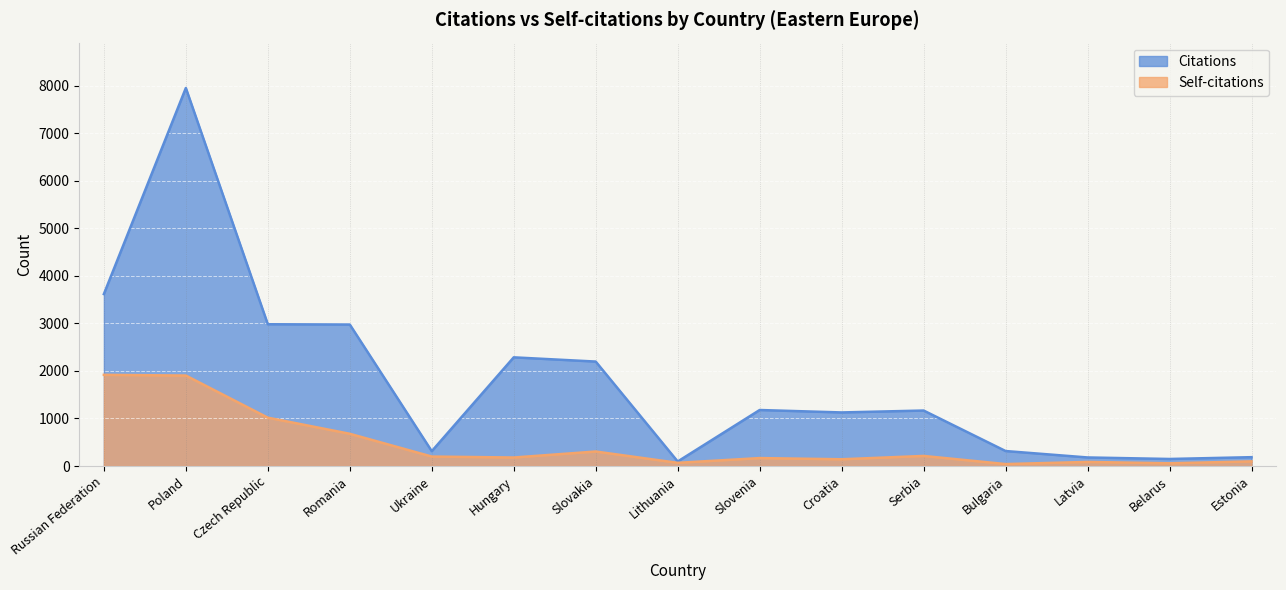

How many data points in Self-citations are less than 179?

7